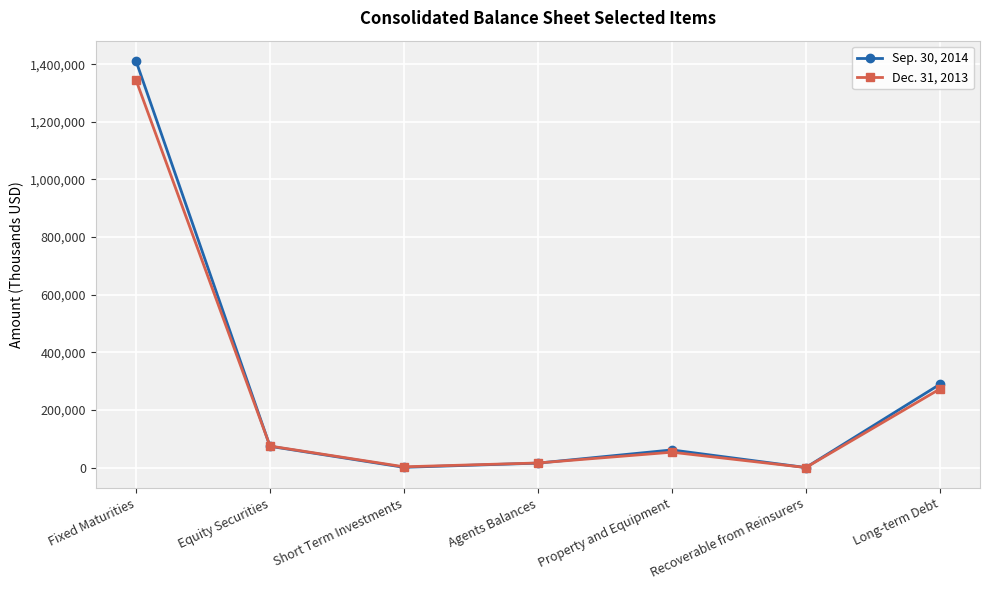

Where is Sep. 30, 2014 nearest to the value 705715?

Long-term Debt